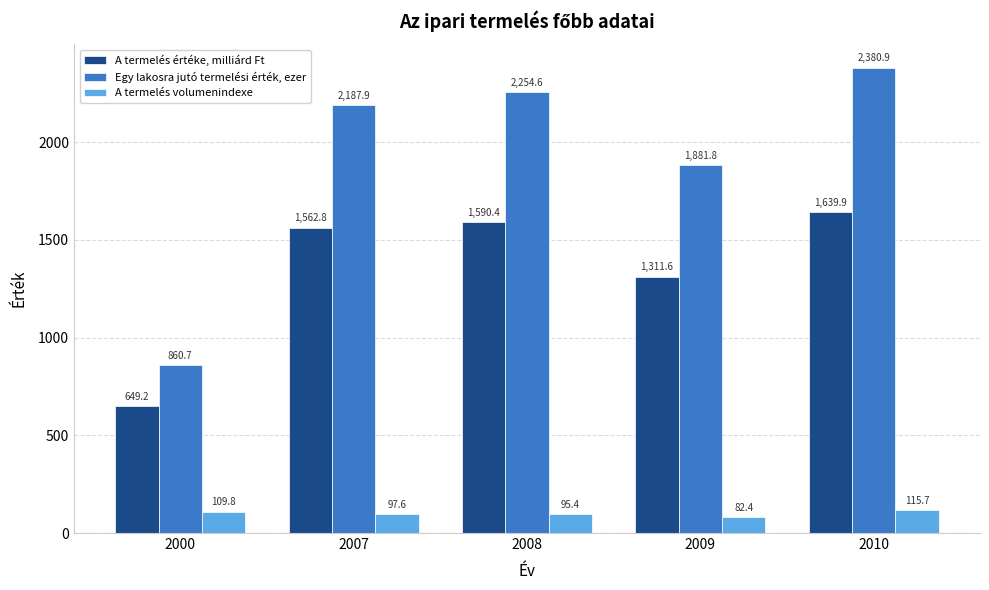

How many values in the A termelés értéke, milliárd Ft series are below 1562?

2